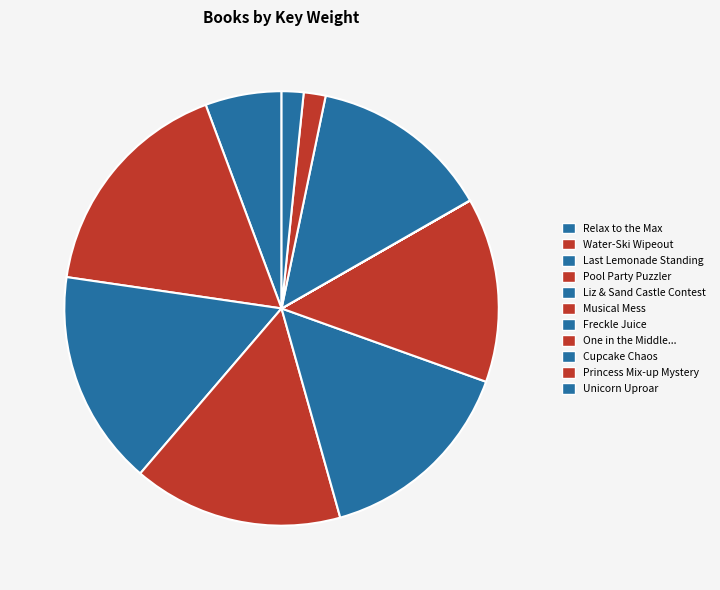

Count the number of slices in the pie.

11